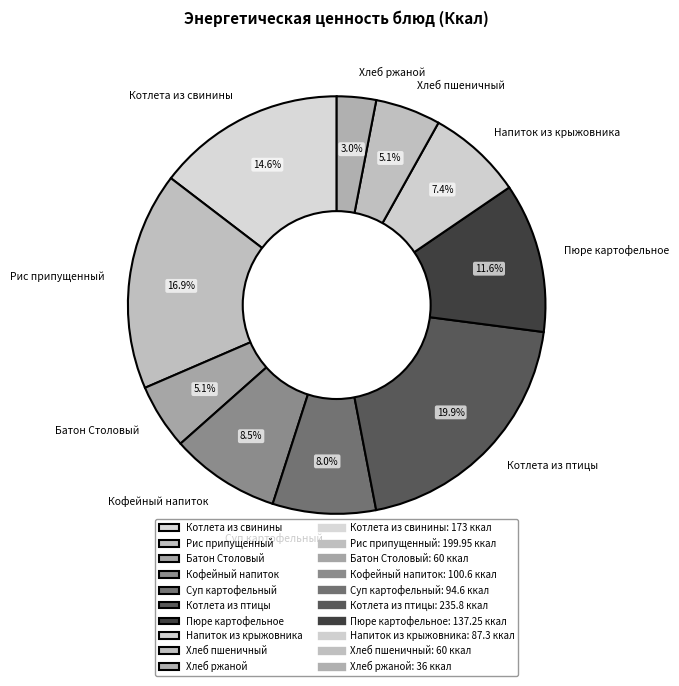

Does Пюре картофельное represent more than half of the total?

No